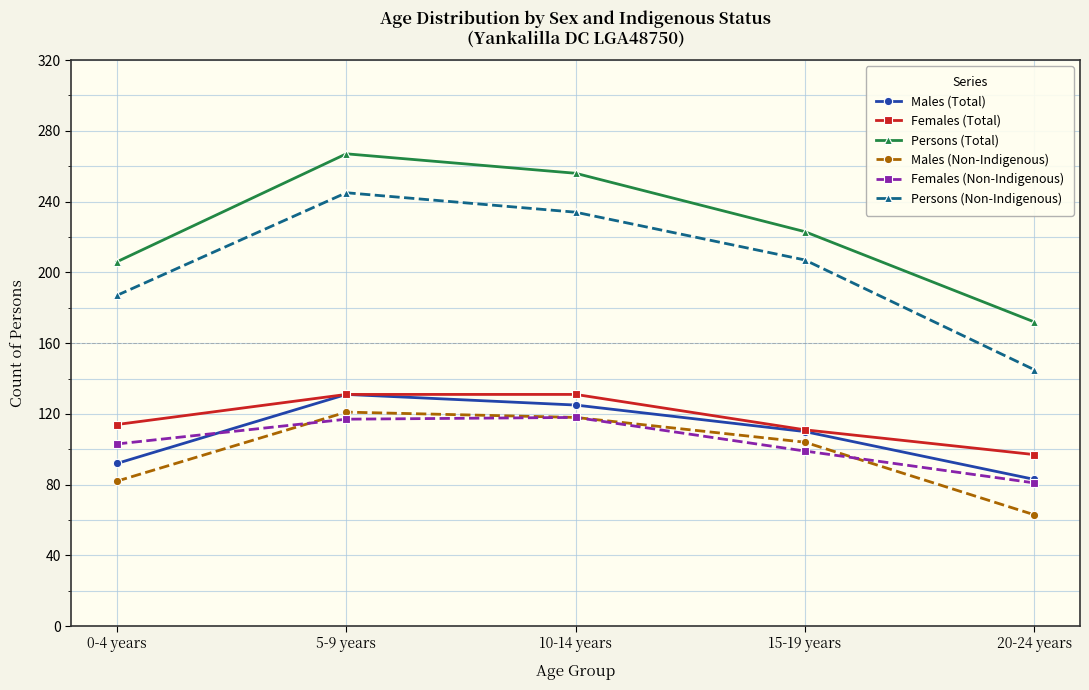

True or false: Females (Total) has a value of 97 at 20-24 years.

True